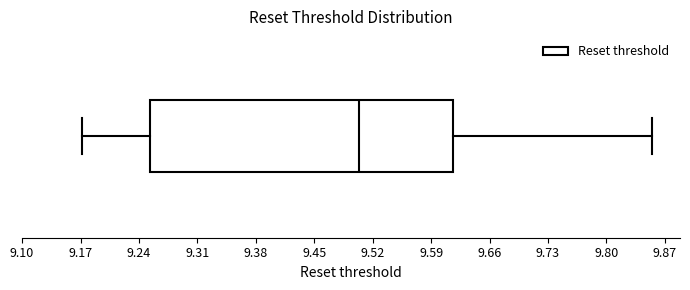

Read this box plot against the x-axis: the position of the median line, the range covered by the box, and the ends of both whiskers. The values are not printed on the chart, so give them approximately, as read against the axis.

median 9.50, box 9.25 to 9.62, whiskers 9.17 to 9.85